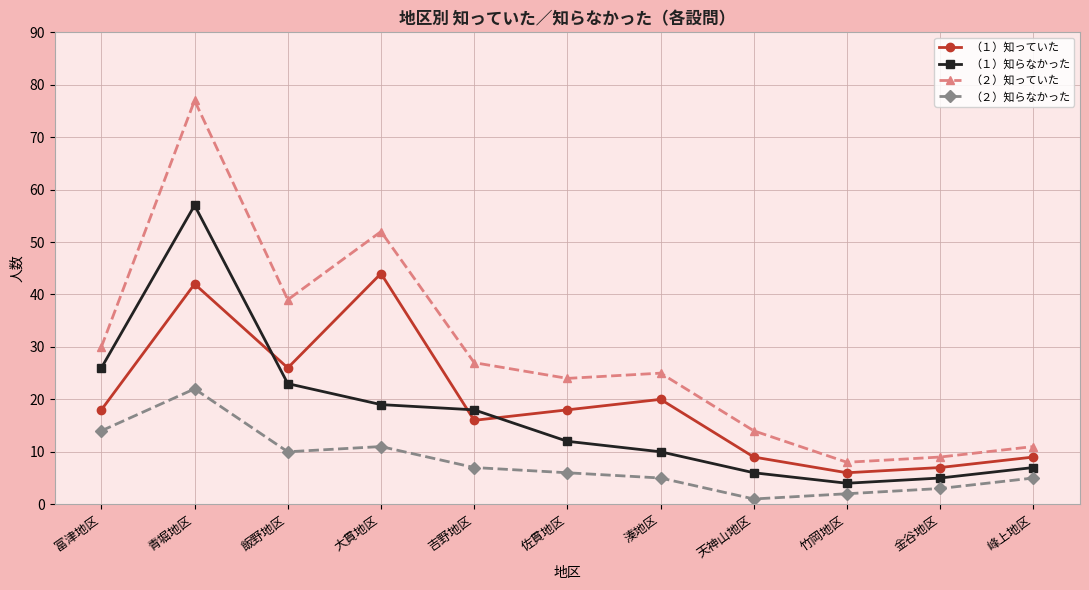

Is it true that （２）知っていた equals 14 at 天神山地区?

True